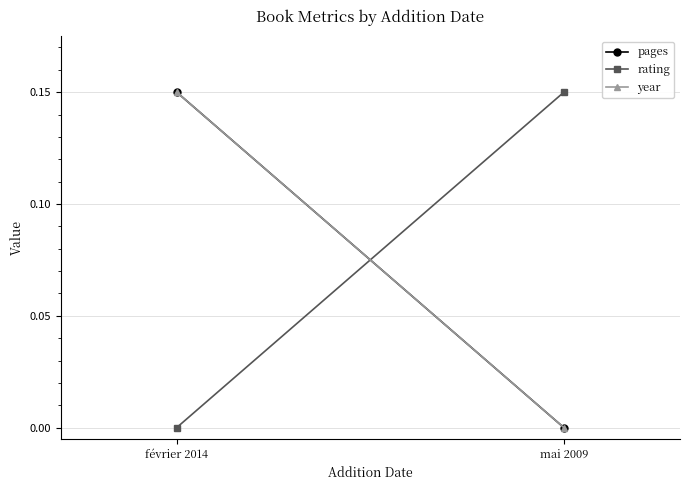

Reading right to left, extract all data points from this chart.

pages: mai 2009=0.0	février 2014=0.1
rating: mai 2009=0.1	février 2014=0.0
year: mai 2009=0.0	février 2014=0.1